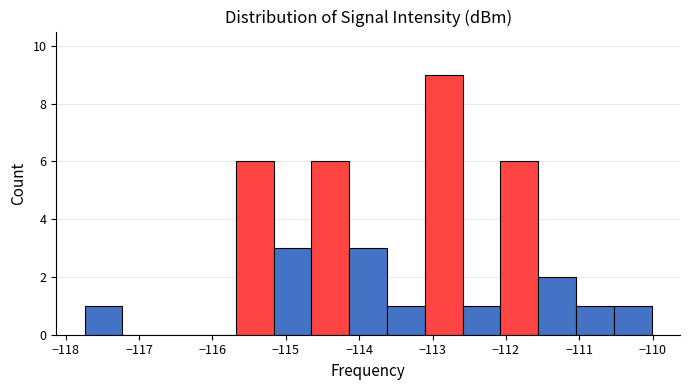

Reading left to right, list every bar in this chart as the range it spans on the x-axis followed by its height. Neither the bar edges nor the heights are printed on the chart, so give them approximately, as read against the axes.

-117.7 to -117.2: 1
-117.2 to -116.7: 0
-116.7 to -116.2: 0
-116.2 to -115.7: 0
-115.7 to -115.2: 6
-115.2 to -114.6: 3
-114.6 to -114.1: 6
-114.1 to -113.6: 3
-113.6 to -113.1: 1
-113.1 to -112.6: 9
-112.6 to -112.1: 1
-112.1 to -111.6: 6
-111.6 to -111.0: 2
-111.0 to -110.5: 1
-110.5 to -110.0: 1